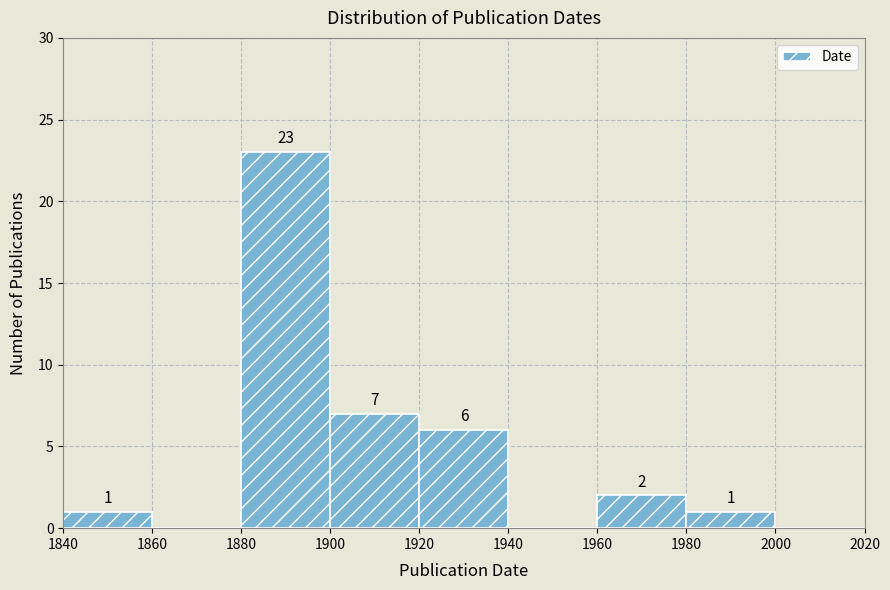

Which range on the x-axis has the tallest bar?

1880 to 1900